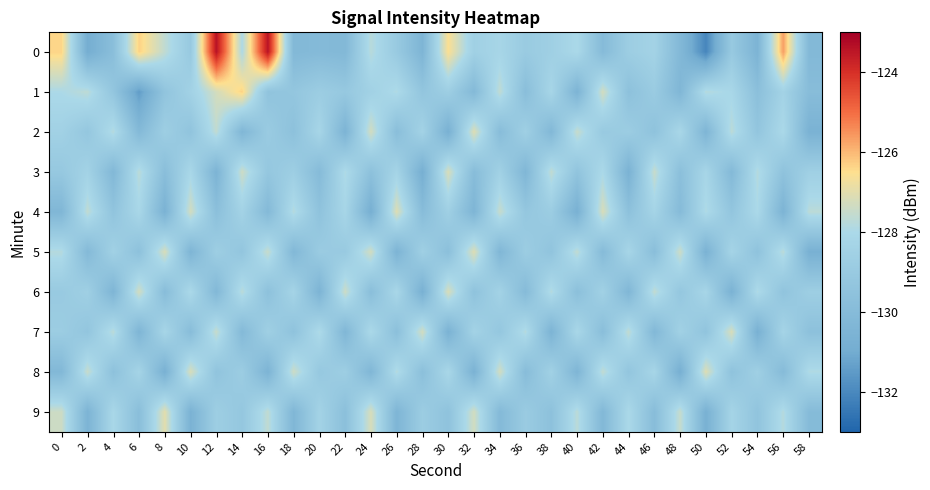

Reading right to left, what are all the values shown in this chart?

0: 58=-130.1	56=-125.6	54=-130.5	52=-129.0	50=-132.1	48=-130.2	46=-128.4	44=-128.7	42=-130.0	40=-128.0	38=-128.6	36=-128.9	34=-128.2	32=-128.6	30=-126.5	28=-130.4	26=-129.0	24=-127.7	22=-130.2	20=-130.1	18=-130.2	16=-123.4	14=-128.0	12=-123.4	10=-129.0	8=-127.6	6=-126.3	4=-129.8	2=-130.9	0=-126.4
1: 58=-129.9	56=-128.4	54=-129.7	52=-128.1	50=-127.8	48=-130.3	46=-128.9	44=-129.6	42=-127.3	40=-130.5	38=-128.2	36=-129.8	34=-127.6	32=-130.1	30=-128.7	28=-129.3	26=-127.9	24=-128.5	22=-129.1	20=-128.8	18=-129.3	16=-129.4	14=-126.3	12=-127.3	10=-128.5	8=-129.4	6=-131.4	4=-129.3	2=-127.7	0=-128.0
2: 58=-130.6	56=-128.0	54=-129.3	52=-127.7	50=-130.4	48=-128.1	46=-129.5	44=-128.8	42=-129.0	40=-127.5	38=-130.2	36=-128.6	34=-129.9	32=-127.1	30=-130.7	28=-128.4	26=-129.8	24=-127.3	22=-130.5	20=-128.2	18=-129.6	16=-128.9	14=-130.3	12=-127.6	10=-129.4	8=-128.7	6=-130.1	4=-127.8	2=-129.2	0=-128.5
3: 58=-128.6	56=-129.5	54=-127.8	52=-130.1	50=-128.2	48=-129.7	46=-127.5	44=-130.6	42=-128.0	40=-129.4	38=-127.6	36=-130.3	34=-128.5	32=-129.9	30=-127.2	28=-130.8	26=-128.3	24=-129.6	22=-127.9	20=-130.0	18=-128.7	16=-129.2	14=-127.4	12=-130.5	10=-128.1	8=-129.8	6=-127.7	4=-130.2	2=-128.4	0=-129.1
4: 58=-127.7	56=-130.5	54=-128.0	52=-129.3	50=-127.9	48=-130.0	46=-128.3	44=-129.6	42=-127.2	40=-130.7	38=-128.8	36=-129.2	34=-127.5	32=-130.4	30=-128.6	28=-129.9	26=-127.1	24=-130.8	22=-128.2	20=-129.5	18=-127.8	16=-130.1	14=-128.4	12=-129.7	10=-127.3	8=-130.6	6=-128.1	4=-129.4	2=-127.6	0=-130.3
5: 58=-130.7	56=-127.7	54=-129.5	52=-128.3	50=-130.6	48=-127.4	46=-129.8	44=-128.2	42=-130.0	40=-127.6	38=-129.4	36=-128.8	34=-130.3	32=-127.1	30=-129.7	28=-128.6	26=-130.5	24=-127.3	22=-129.0	20=-128.9	18=-130.2	16=-127.5	14=-129.3	12=-128.7	10=-130.4	8=-127.2	6=-129.6	4=-128.5	2=-130.1	0=-127.8
6: 58=-128.7	56=-129.4	54=-127.9	52=-130.6	50=-128.2	48=-129.2	46=-127.6	44=-130.3	42=-128.5	40=-129.7	38=-127.8	36=-130.0	34=-128.4	32=-129.5	30=-127.2	28=-130.7	26=-128.1	24=-129.8	22=-127.4	20=-130.5	18=-128.3	16=-129.6	14=-127.7	12=-130.2	10=-128.0	8=-129.9	6=-127.3	4=-130.4	2=-128.6	0=-129.0
7: 58=-129.6	56=-128.3	54=-130.7	52=-127.2	50=-129.4	48=-128.5	46=-130.2	44=-127.6	42=-129.8	40=-128.1	38=-130.5	36=-127.8	34=-129.2	32=-128.4	30=-130.6	28=-127.3	26=-129.7	24=-128.0	22=-130.3	20=-127.9	18=-129.5	16=-128.6	14=-130.1	12=-127.5	10=-129.9	8=-128.2	6=-130.4	4=-127.7	2=-129.3	0=-128.8
8: 58=-127.9	56=-130.0	54=-128.6	52=-129.5	50=-127.1	48=-130.8	46=-128.2	44=-129.3	42=-127.6	40=-130.4	38=-128.5	36=-129.9	34=-127.3	32=-130.6	30=-128.1	28=-129.7	26=-127.8	24=-130.3	22=-128.7	20=-129.1	18=-127.4	16=-130.5	14=-128.8	12=-129.4	10=-127.2	8=-130.7	6=-128.3	4=-129.6	2=-127.5	0=-130.2
9: 58=-130.0	56=-127.8	54=-129.4	52=-128.3	50=-130.7	48=-127.5	46=-129.9	44=-128.0	42=-130.2	40=-127.7	38=-129.6	36=-128.9	34=-130.1	32=-127.3	30=-129.5	28=-128.8	26=-130.4	24=-127.2	22=-129.7	20=-128.4	18=-130.3	16=-127.6	14=-129.2	12=-128.7	10=-130.6	8=-127.0	6=-129.8	4=-128.1	2=-130.5	0=-127.4